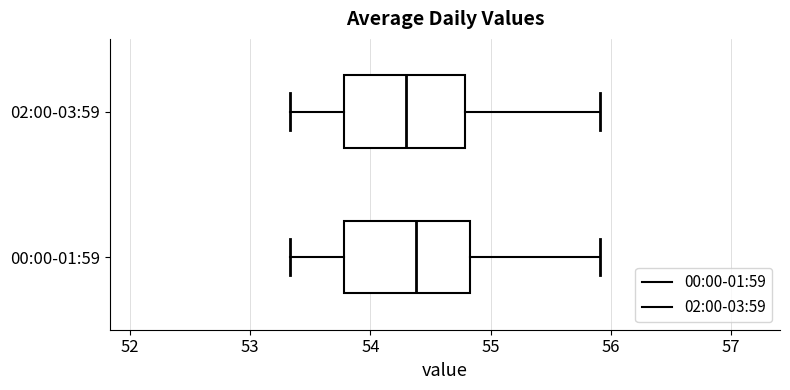

Reading bottom to top, transcribe this box plot: for each box, give where its median line is, the range the box spans, and where its two whiskers end, as read against the x-axis. The values are not printed on the chart, so give them approximately, as read against the axis.

00:00-01:59: median 54.4, box 53.8 to 54.8, whiskers 53.3 to 55.9
02:00-03:59: median 54.3, box 53.8 to 54.8, whiskers 53.3 to 55.9